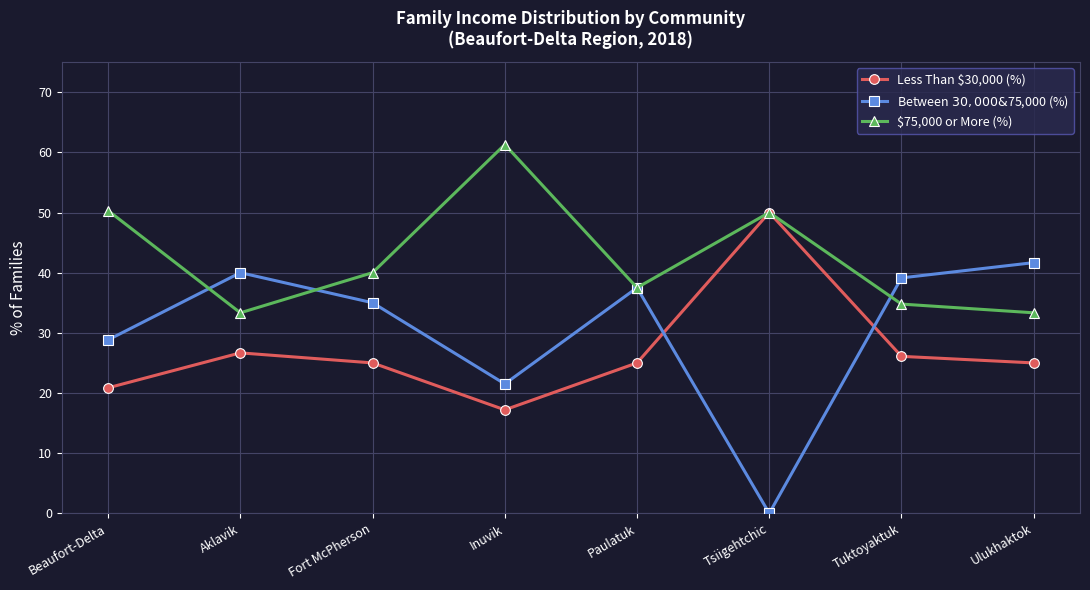

What is the difference between the highest and lowest values at Aklavik?

13.3